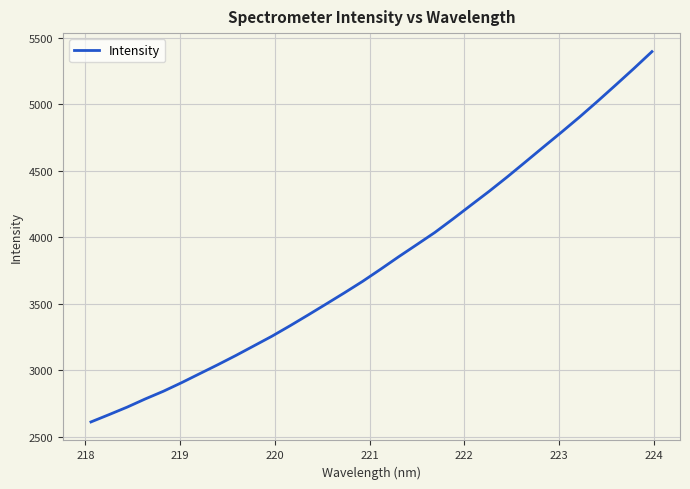

What is the minimum value shown in the chart?

2610.2